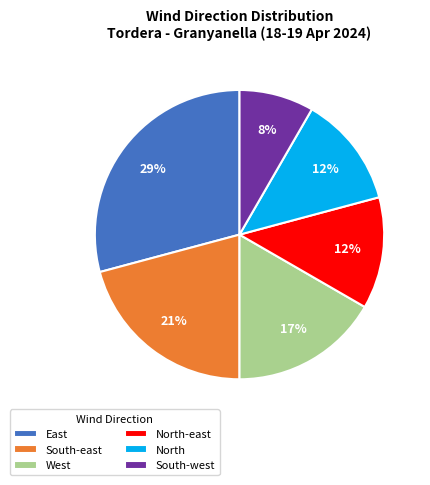

To the nearest percent, what portion does East represent?

29%